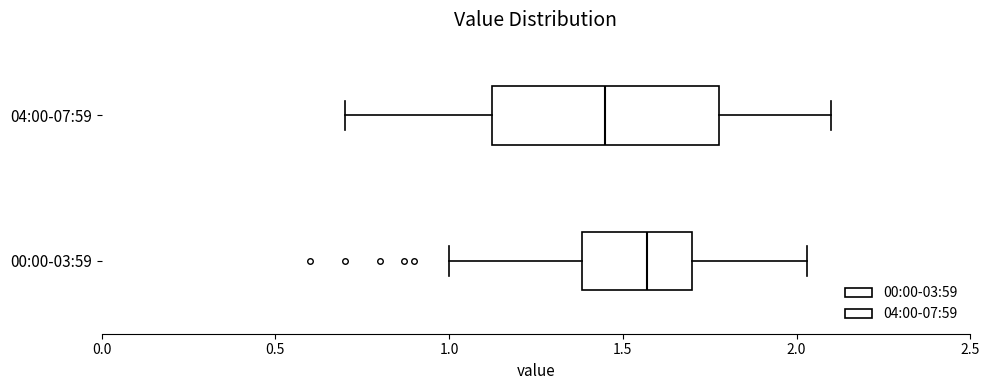

Where is the left edge of the box for 04:00-07:59 on the x-axis? The values are not printed on the chart, so give them approximately, as read against the axis.

1.10